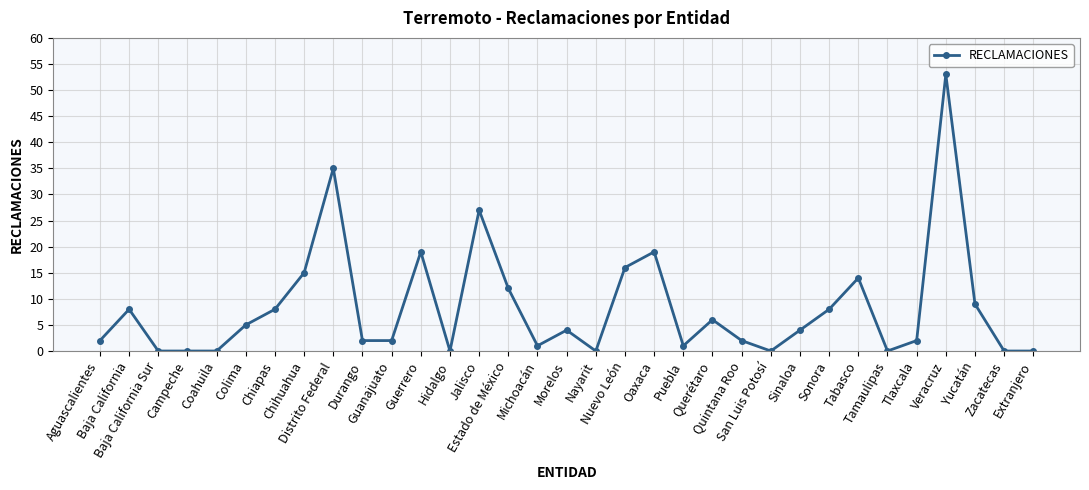

What position from the left is Aguascalientes?

1